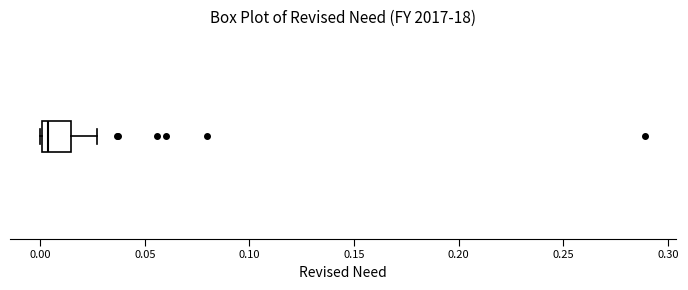

Read this box plot against the x-axis: the position of the median line, the range covered by the box, and the ends of both whiskers. The values are not printed on the chart, so give them approximately, as read against the axis.

median 0.005, box 0.000 to 0.015, whiskers 0.000 to 0.025